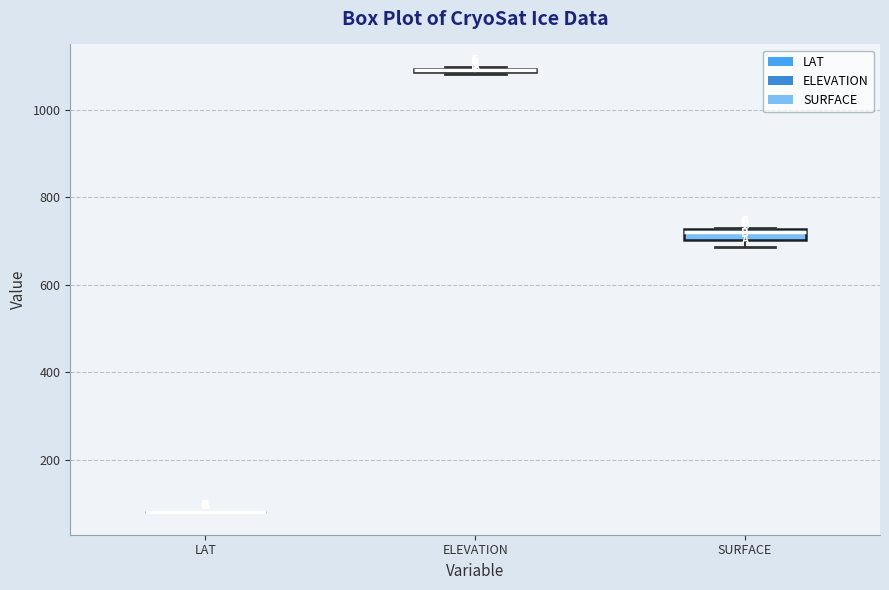

Where is the upper edge of the box for ELEVATION on the y-axis? The values are not printed on the chart, so give them approximately, as read against the axis.

1100